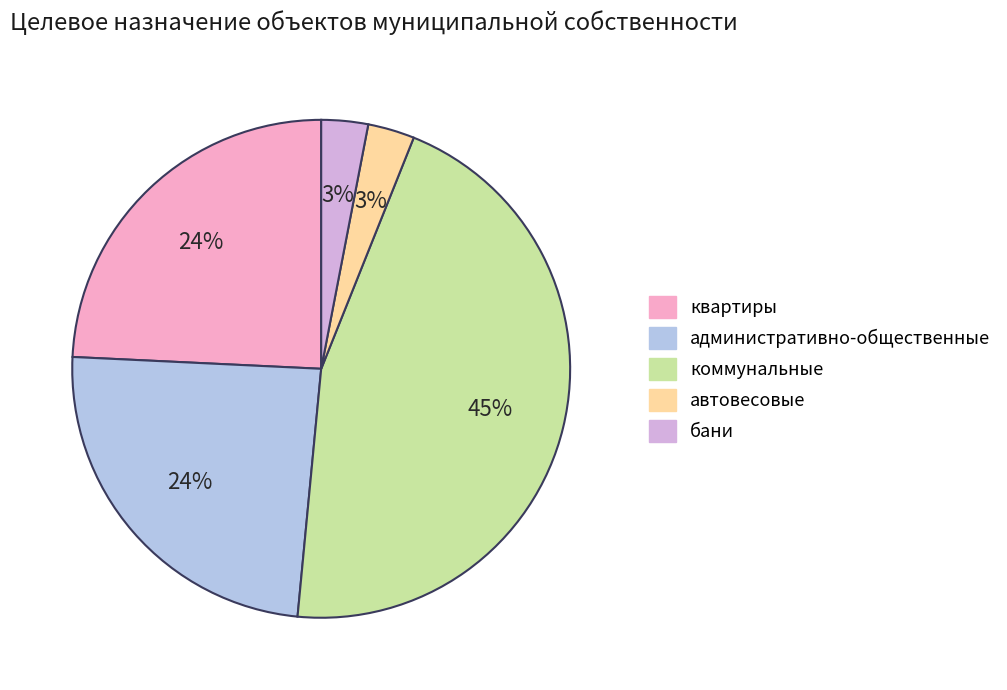

Combined, do бани and коммунальные account for over 50%?

No